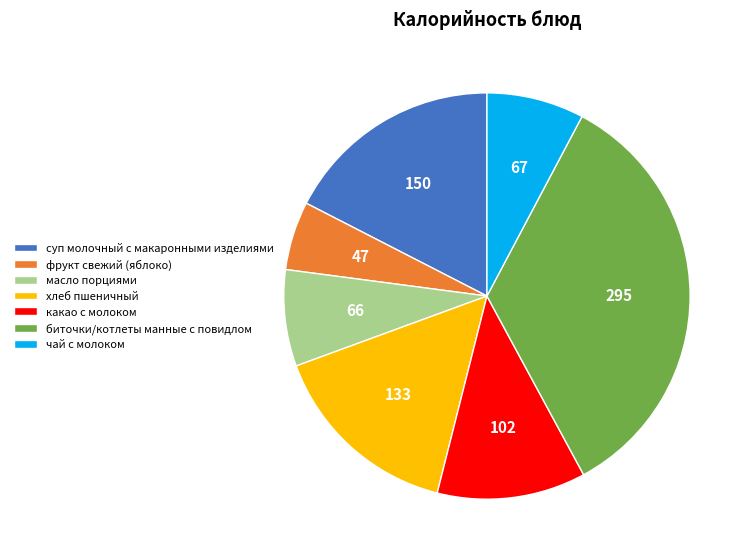

Does any single category account for the majority?

No